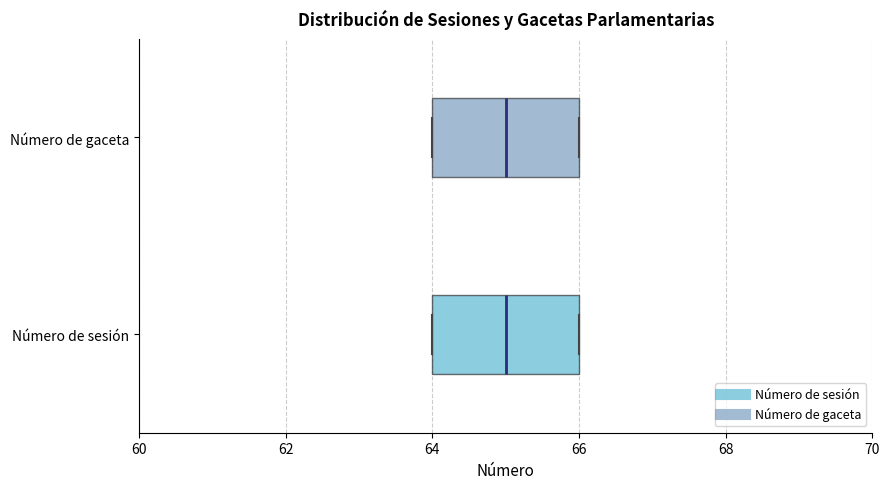

Reading bottom to top, transcribe this box plot: for each box, give where its median line is, the range the box spans, and where its two whiskers end, as read against the x-axis. The values are not printed on the chart, so give them approximately, as read against the axis.

Número de sesión: median 65, box 64 to 66, whiskers 64 to 66
Número de gaceta: median 65, box 64 to 66, whiskers 64 to 66